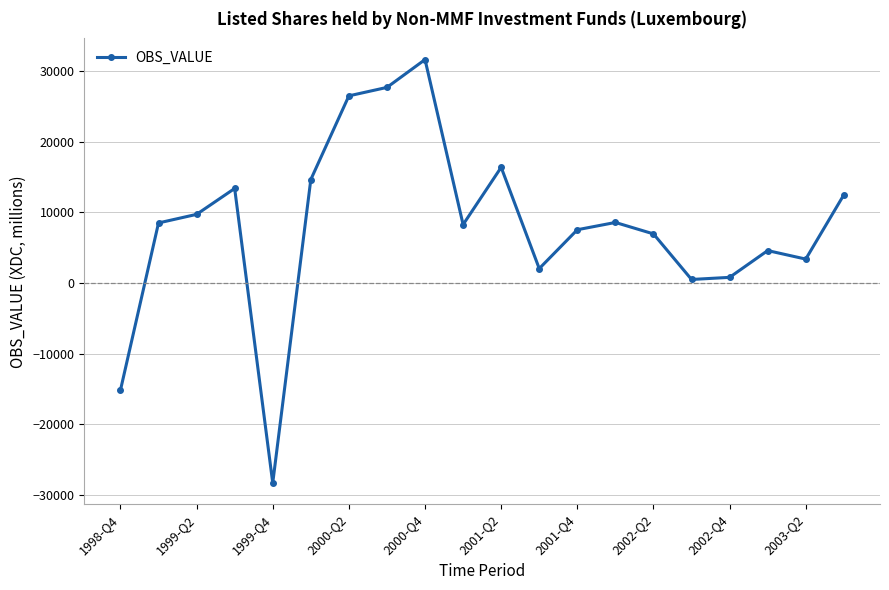

What is the difference between the second highest and second lowest values?

42914.8